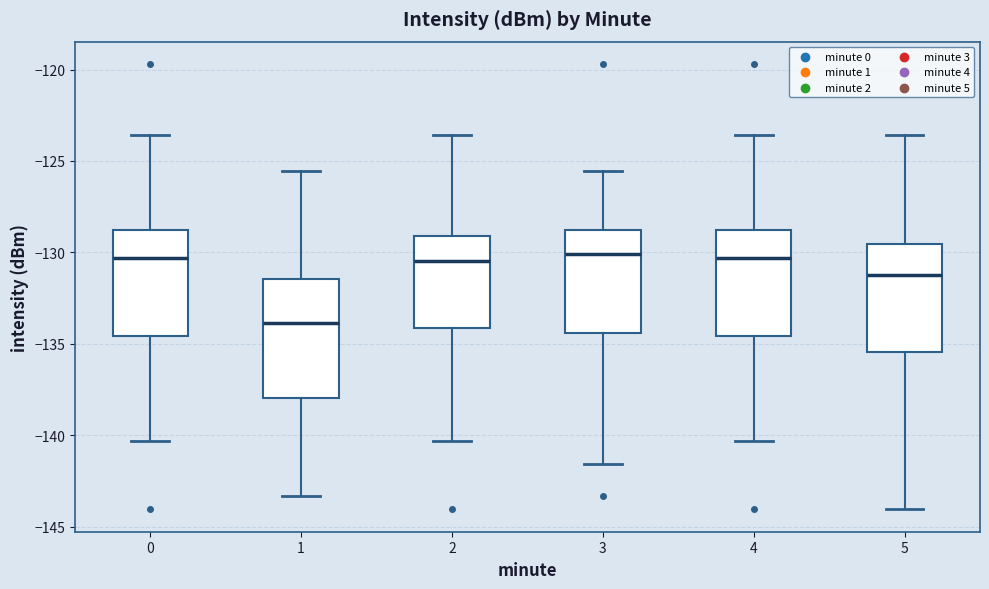

Which box is the tallest, from its lower edge to its upper edge?

1